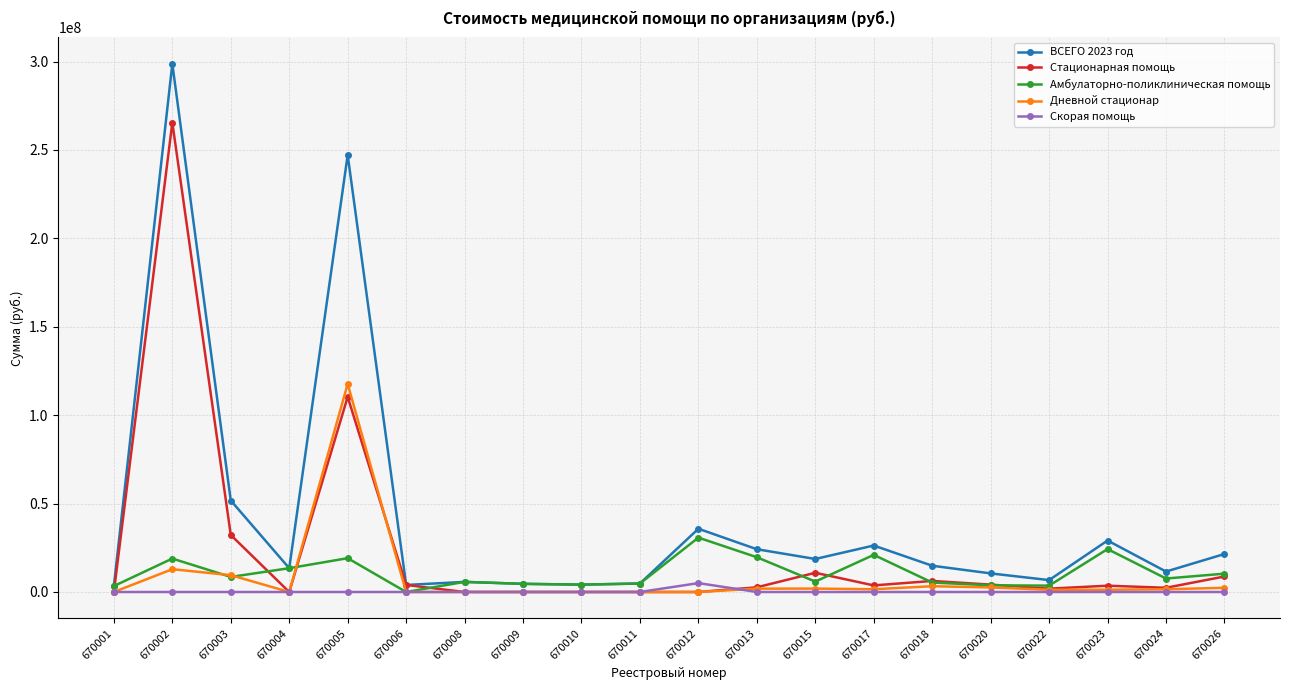

Which series has the largest total across all categories?

ВСЕГО 2023 год